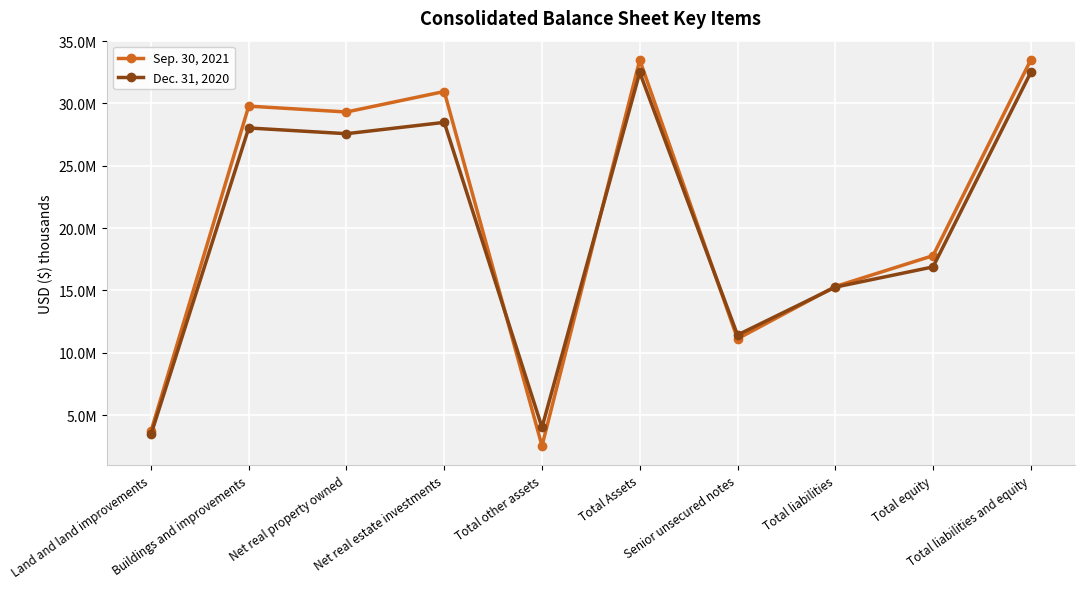

What is the difference between the highest and lowest values at Total Assets?

996383